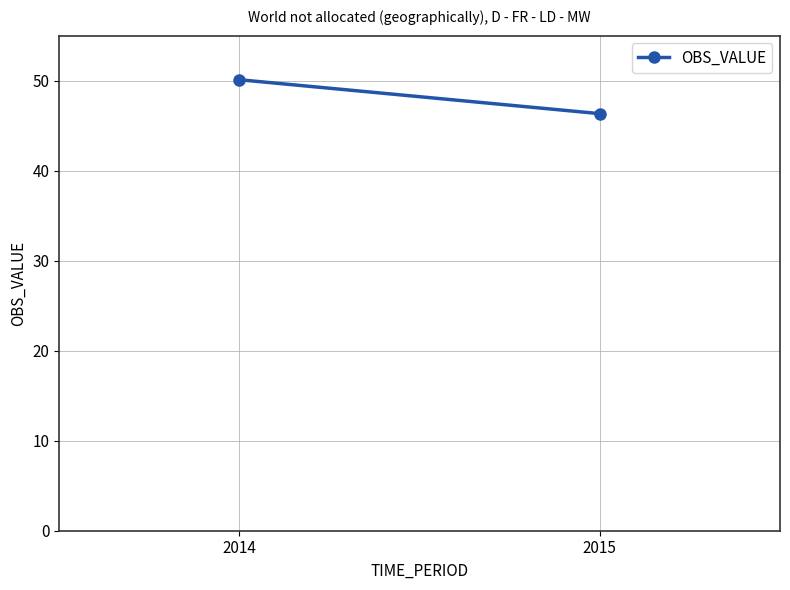

Count the number of categories in the chart.

2